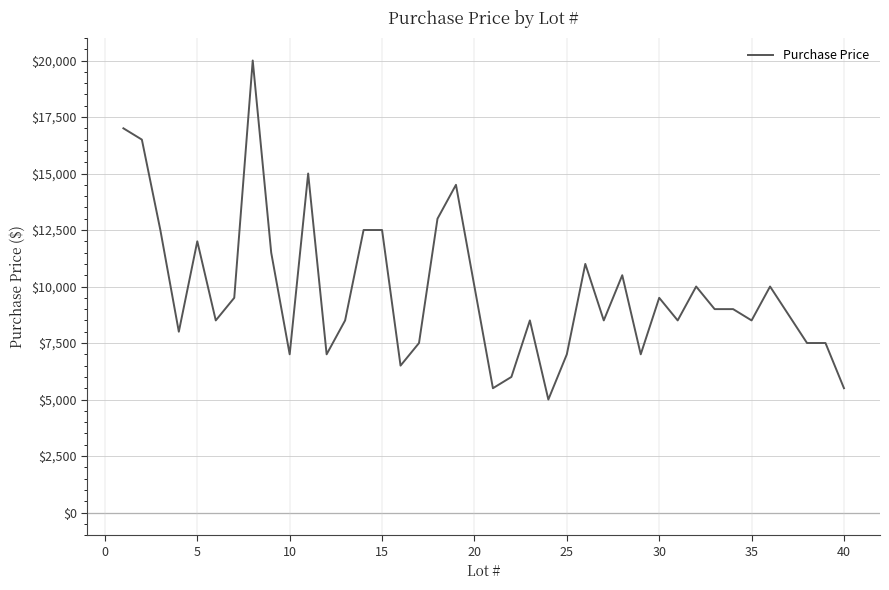

How many lines are shown in the chart?

1